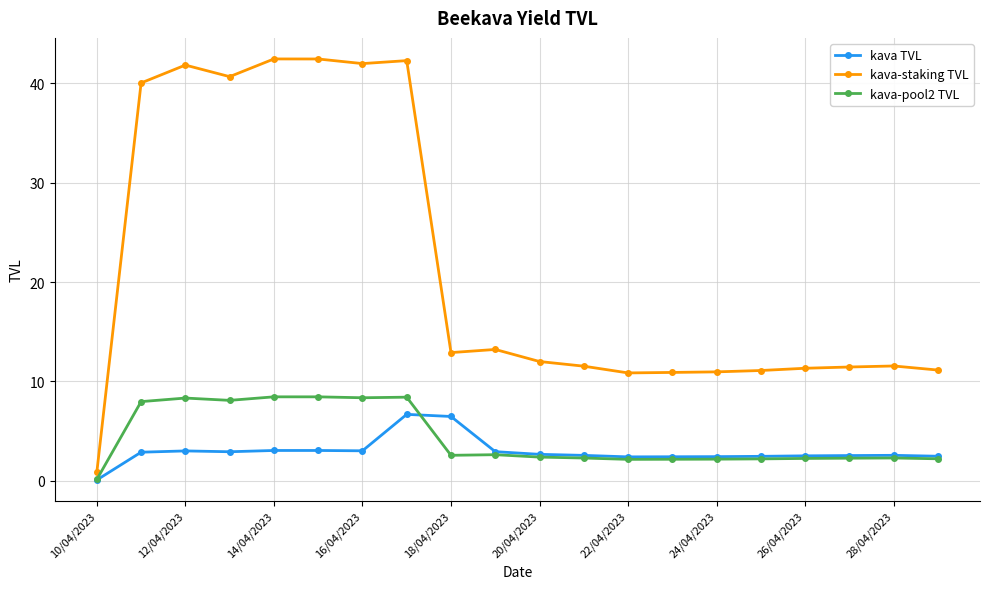

Which series has the widest spread of values?

kava-staking TVL